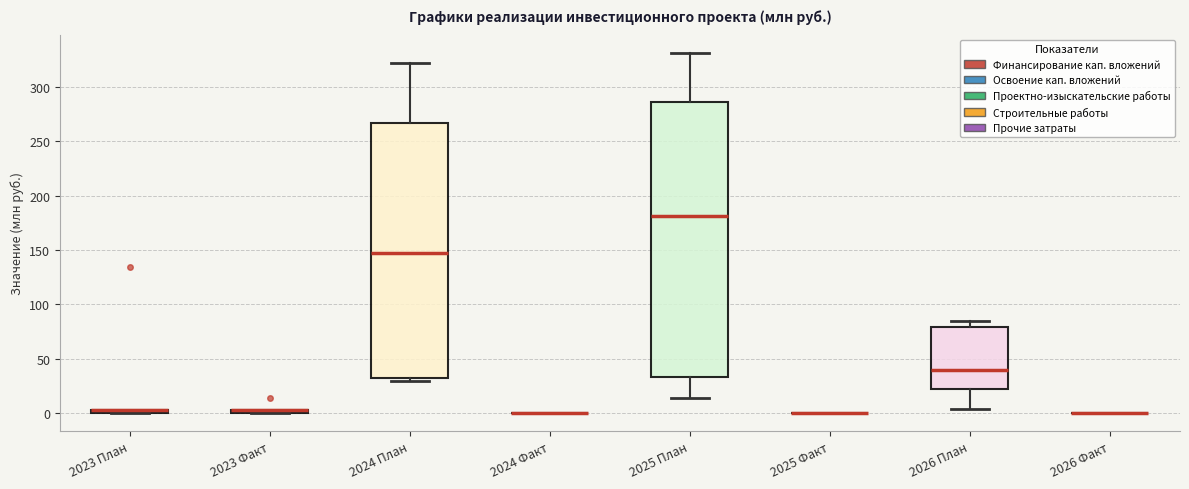

Comparing the boxes themselves (not the whiskers), which one is the tallest?

2025 План